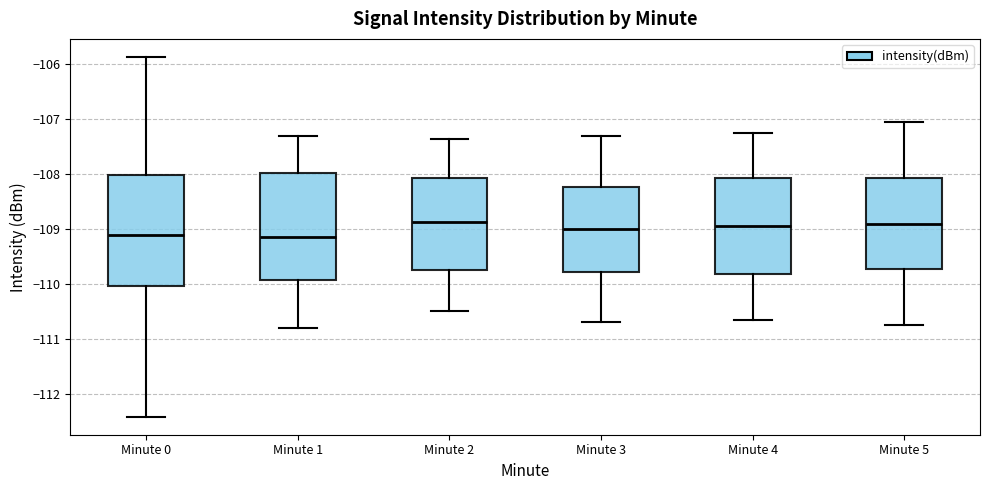

Reading left to right, read every box against the y-axis: the position of its median line, the range the box covers, and the ends of its whiskers. The values are not printed on the chart, so give them approximately, as read against the axis.

Minute 0: median -109.1, box -110.0 to -108.0, whiskers -112.4 to -105.9
Minute 1: median -109.1, box -109.9 to -108.0, whiskers -110.8 to -107.3
Minute 2: median -108.9, box -109.7 to -108.1, whiskers -110.5 to -107.3
Minute 3: median -109.0, box -109.8 to -108.2, whiskers -110.7 to -107.3
Minute 4: median -108.9, box -109.8 to -108.1, whiskers -110.6 to -107.2
Minute 5: median -108.9, box -109.7 to -108.1, whiskers -110.7 to -107.0